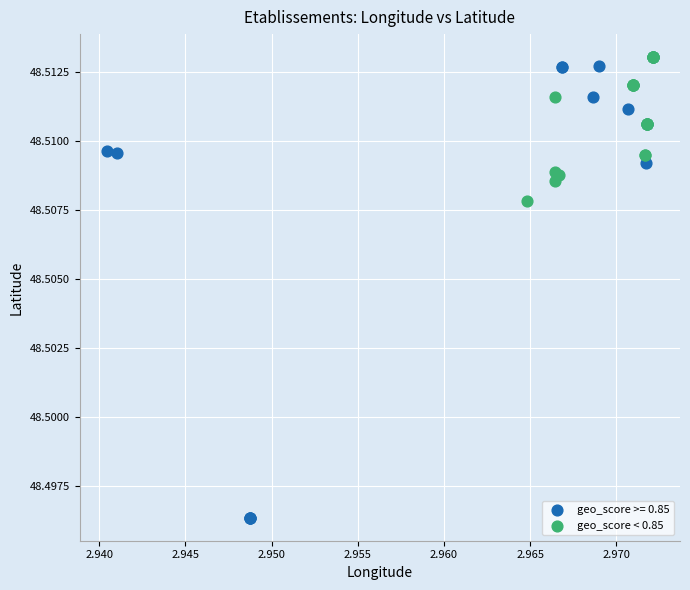

Which series has the widest spread of Y values?

geo_score >= 0.85